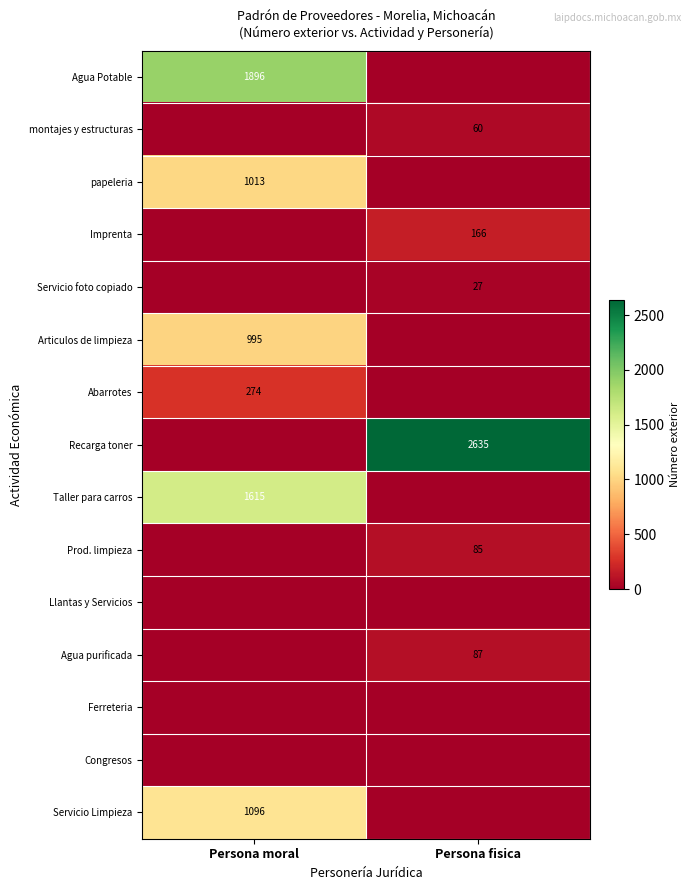

Is it true that Taller para carros equals 1615 at Persona moral?

True